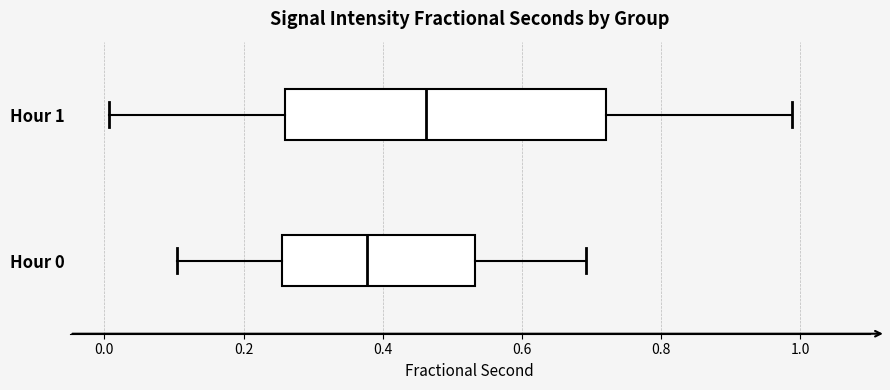

Which box has the furthest to the left median line?

Hour 0